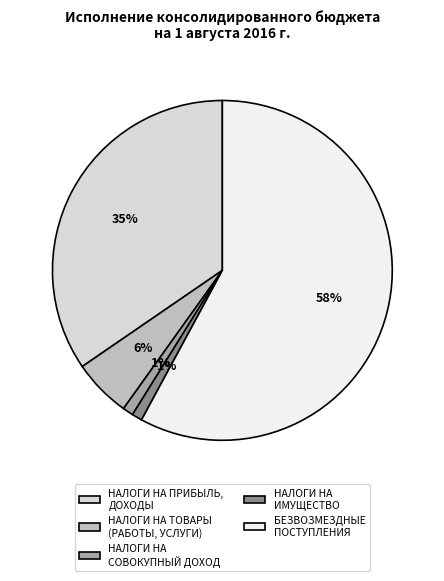

Combined, do НАЛОГИ НА ПРИБЫЛЬ, ДОХОДЫ and НАЛОГИ НА ИМУЩЕСТВО account for over 50%?

No